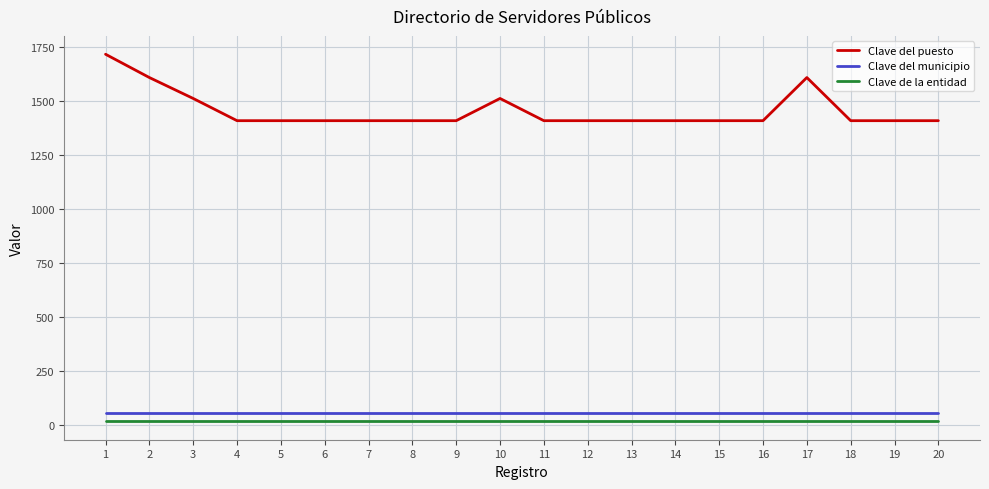

Reading right to left, transcribe all the data shown in this chart.

Clave del puesto: 20=1410	19=1410	18=1410	17=1610	16=1410	15=1410	14=1410	13=1410	12=1410	11=1410	10=1513	9=1410	8=1410	7=1410	6=1410	5=1410	4=1410	3=1513	2=1610	1=1718
Clave del municipio: 20=53	19=53	18=53	17=53	16=53	15=53	14=53	13=53	12=53	11=53	10=53	9=53	8=53	7=53	6=53	5=53	4=53	3=53	2=53	1=53
Clave de la entidad: 20=16	19=16	18=16	17=16	16=16	15=16	14=16	13=16	12=16	11=16	10=16	9=16	8=16	7=16	6=16	5=16	4=16	3=16	2=16	1=16